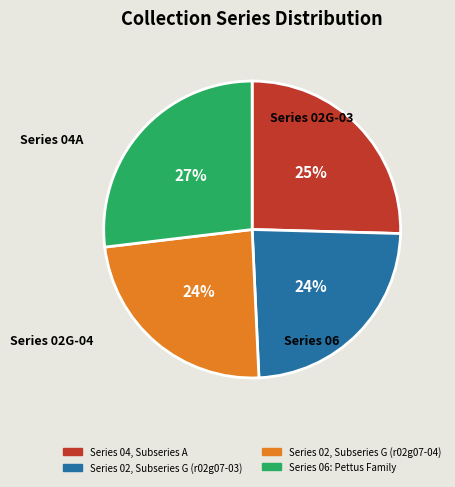

To the nearest percent, what portion does Series 02, Subseries G (r02g07-03) represent?

24%